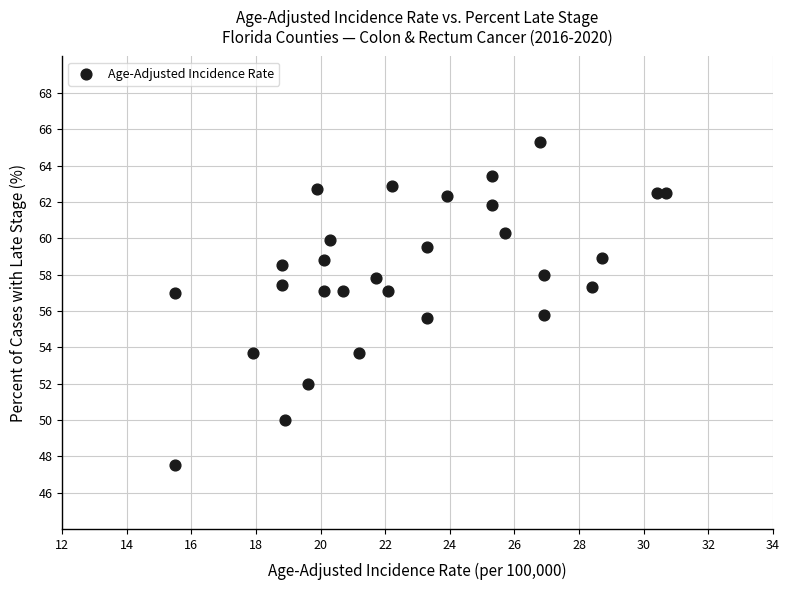

What is the range of X values (max minus min)?

15.2